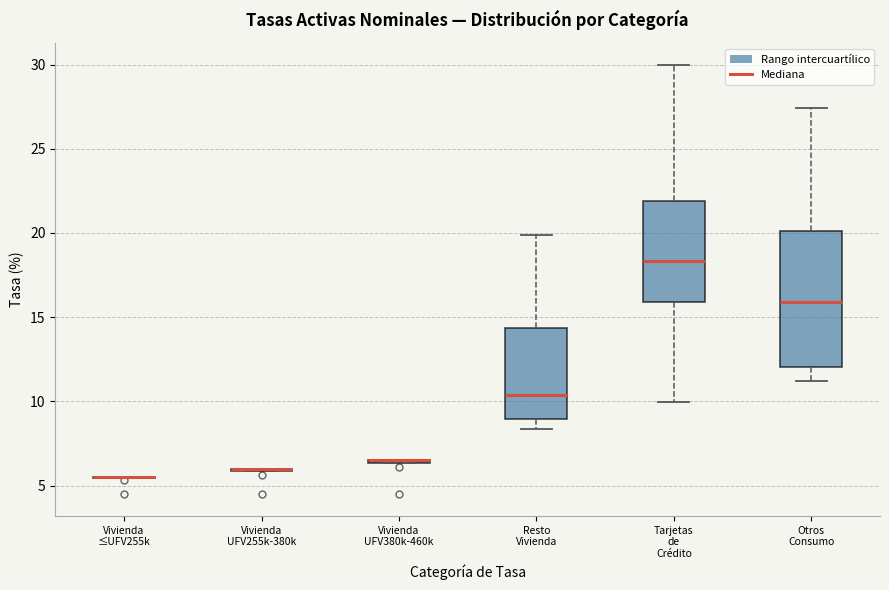

Reading left to right, read every box against the y-axis: the position of its median line, the range the box covers, and the ends of its whiskers. The values are not printed on the chart, so give them approximately, as read against the axis.

Vivienda ≤UFV255k: box collapsed to a line at 5.5, whiskers 5.5 to 5.5
Vivienda UFV255k-380k: box collapsed to a line at 6.0, whiskers 6.0 to 6.0
Vivienda UFV380k-460k: box collapsed to a line at 6.5, whiskers 6.5 to 6.5
Resto Vivienda: median 10.5, box 9.0 to 14.5, whiskers 8.5 to 20.0
Tarjetas de Crédito: median 18.5, box 16.0 to 22.0, whiskers 10.0 to 30.0
Otros Consumo: median 16.0, box 12.0 to 20.0, whiskers 11.0 to 27.5